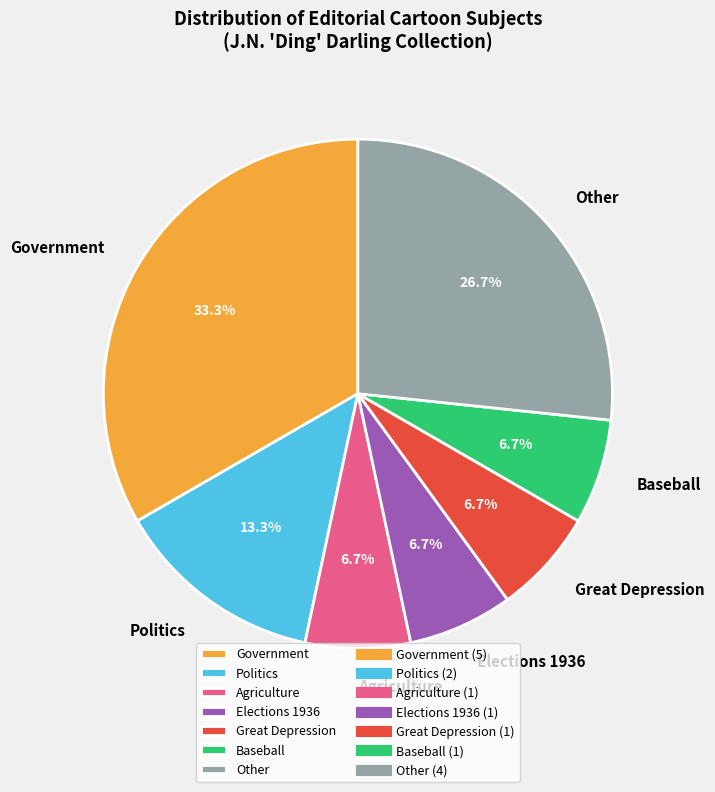

Approximately how many times larger is the value at Politics compared to Elections 1936?

2.0